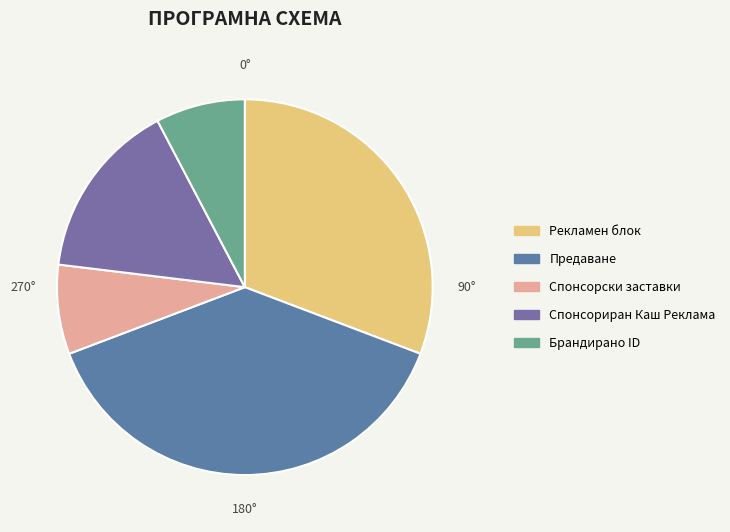

Is there a majority slice in this chart?

No